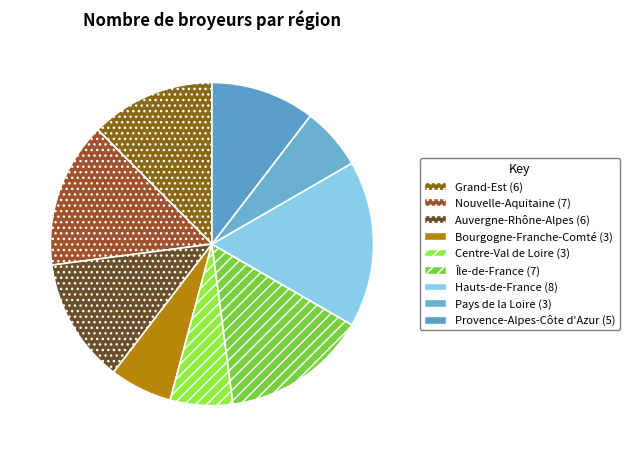

Count the number of slices in the pie.

9